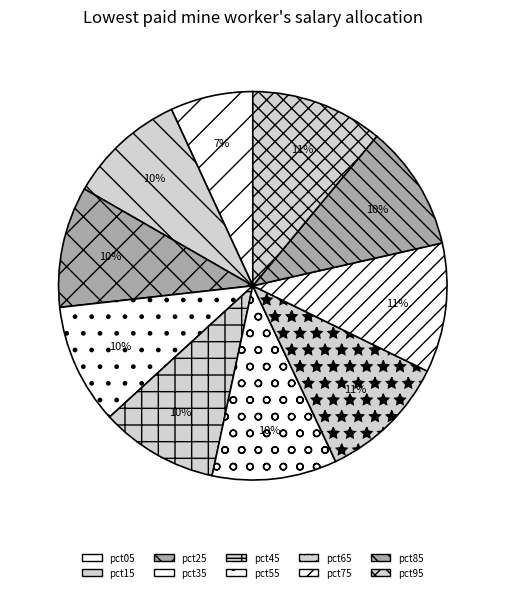

Rank the categories by value from highest to lowest.

pct95, pct75, pct65, pct85, pct55, pct25, pct35, pct45, pct15, pct05